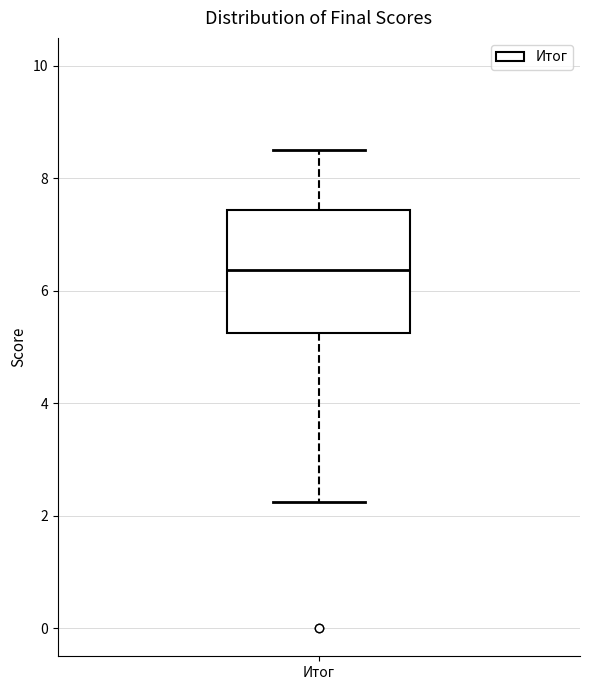

Where does the lower whisker of the box for Итог end on the y-axis? The values are not printed on the chart, so give them approximately, as read against the axis.

2.2